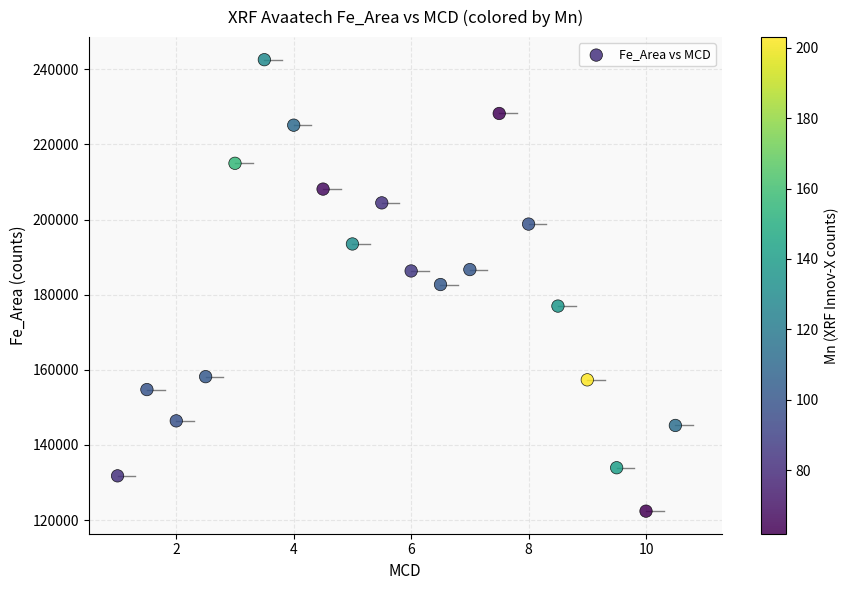

What is the range of Y values (max minus min)?

120191